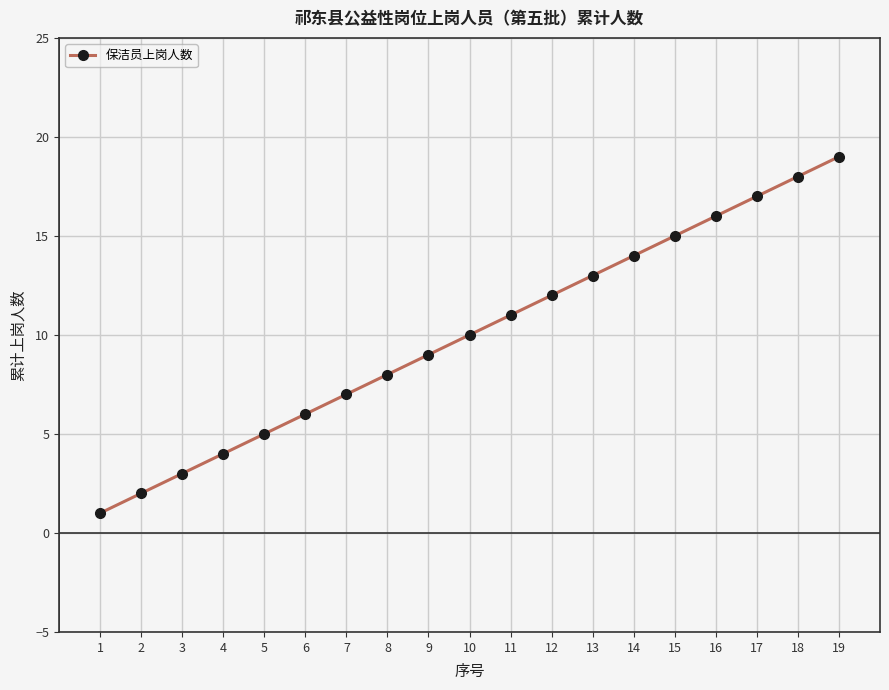

Which has a higher value, 1 or 15?

15